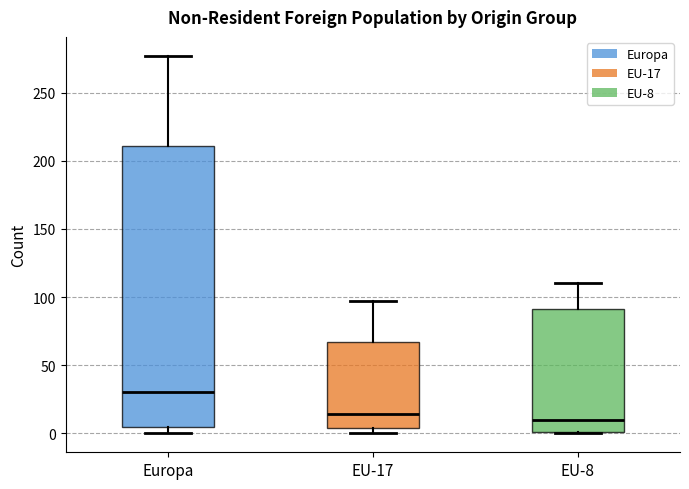

Reading left to right, transcribe this box plot: for each box, give where its median line is, the range the box spans, and where its two whiskers end, as read against the y-axis. The values are not printed on the chart, so give them approximately, as read against the axis.

Europa: median 30, box 5 to 210, whiskers 0 to 275
EU-17: median 15, box 5 to 65, whiskers 0 to 95
EU-8: median 10, box 0 to 90, whiskers 0 to 110